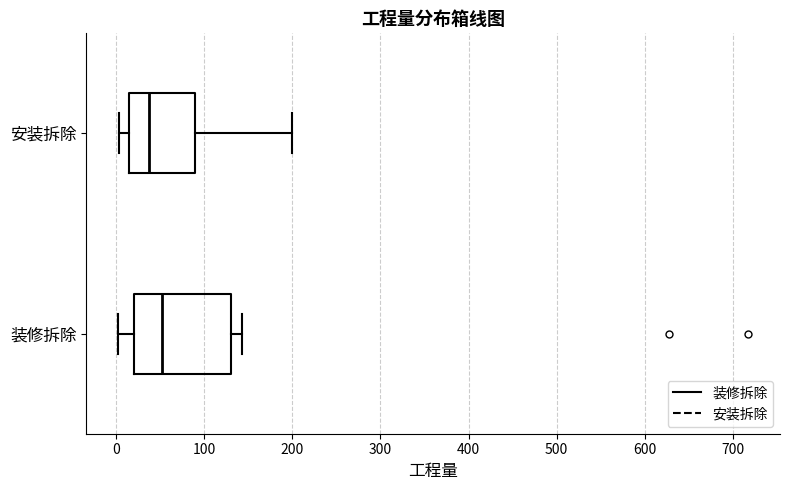

Reading bottom to top, transcribe this box plot: for each box, give where its median line is, the range the box spans, and where its two whiskers end, as read against the x-axis. The values are not printed on the chart, so give them approximately, as read against the axis.

装修拆除: median 50, box 20 to 130, whiskers 0 to 140
安装拆除: median 40, box 10 to 90, whiskers 0 to 200